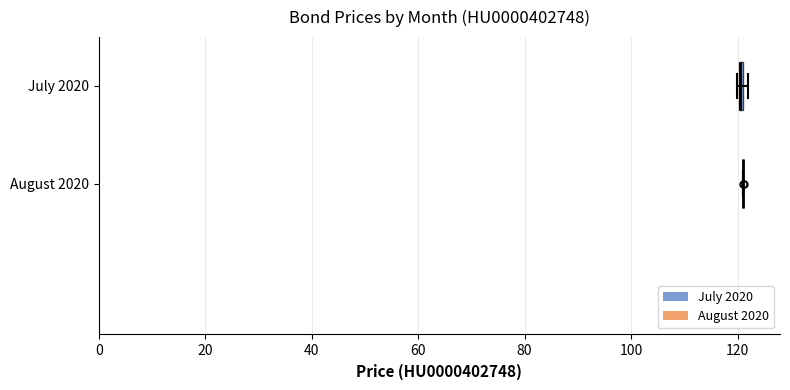

Where is the left edge of the box for July 2020 on the x-axis? The values are not printed on the chart, so give them approximately, as read against the axis.

120